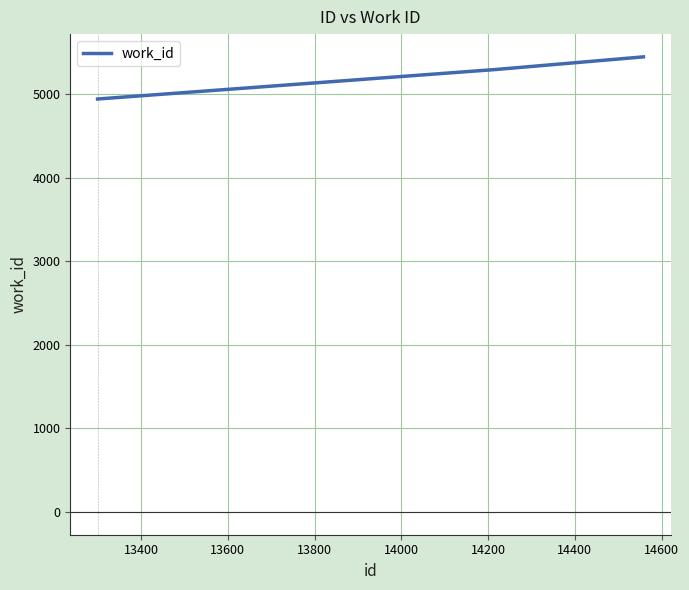

What is the sum of all values?

15674